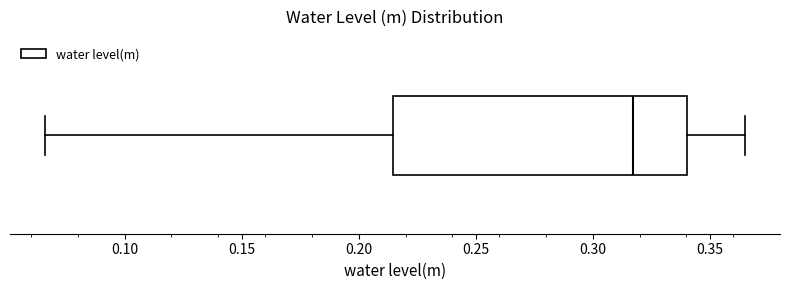

Transcribe this box plot: give where the median line is, the range the box spans, and where the two whiskers end, as read against the x-axis. The values are not printed on the chart, so give them approximately, as read against the axis.

median 0.315, box 0.215 to 0.340, whiskers 0.065 to 0.365